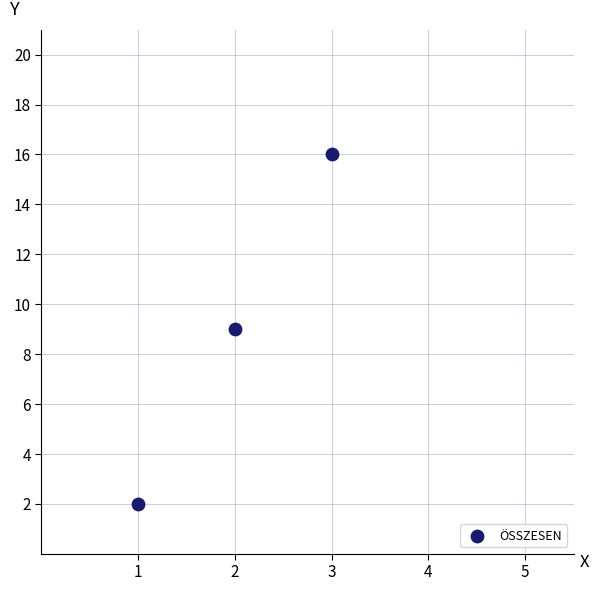

How many data points are displayed?

3